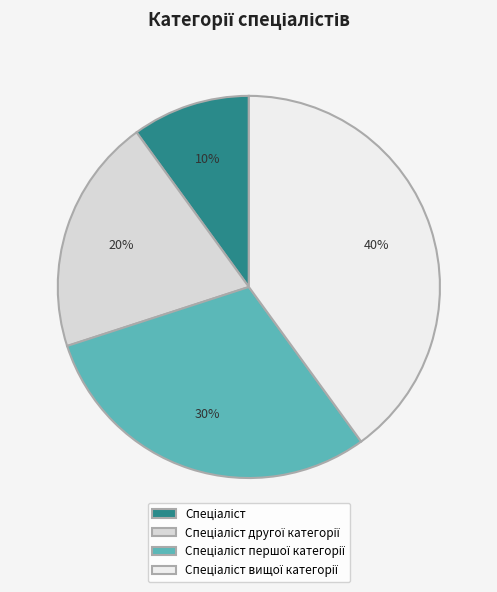

What percentage is NOT represented by Спеціаліст першої категорії?

70.0%